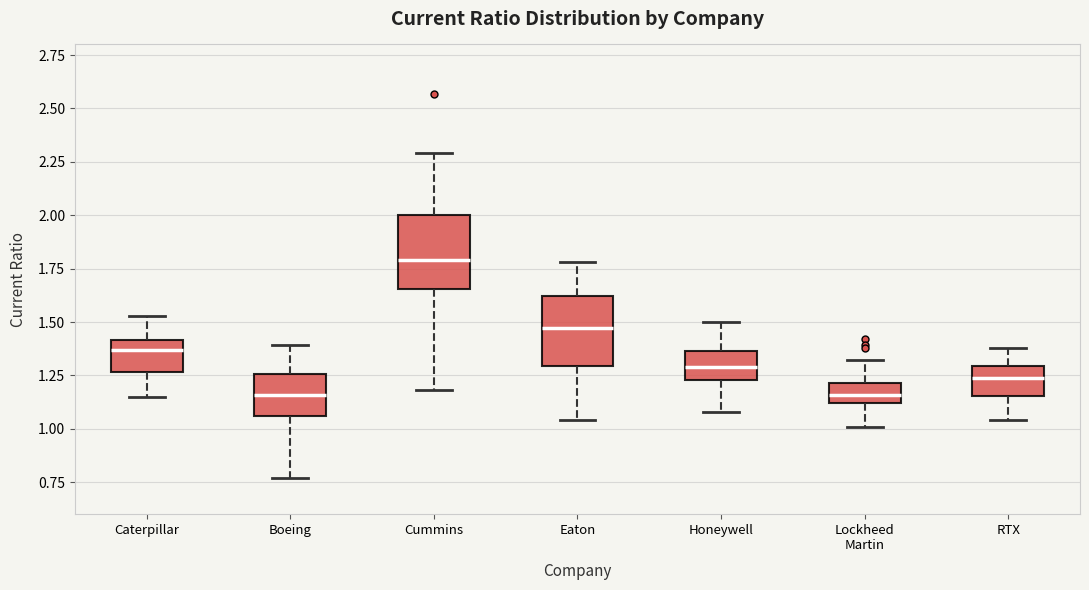

Where does the lower whisker of the box for Eaton end on the y-axis? The values are not printed on the chart, so give them approximately, as read against the axis.

1.05